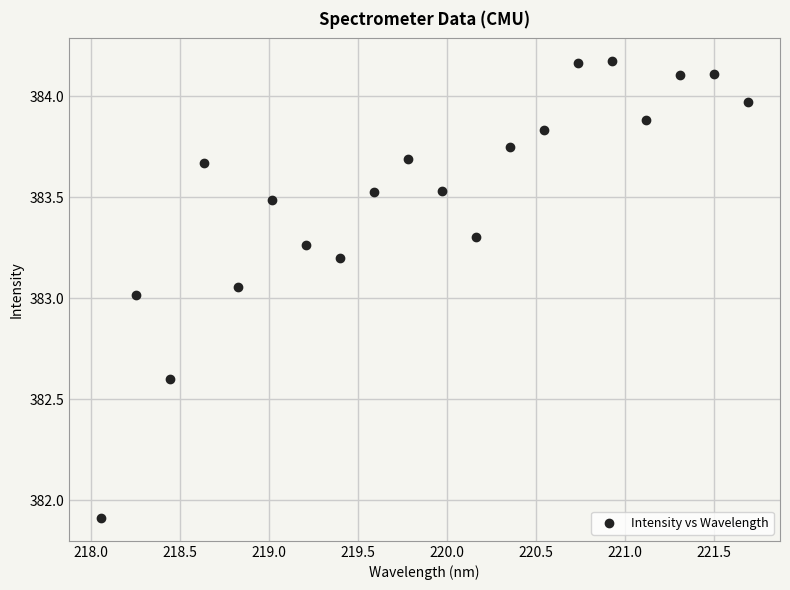

What is the range of Y values (max minus min)?

2.3